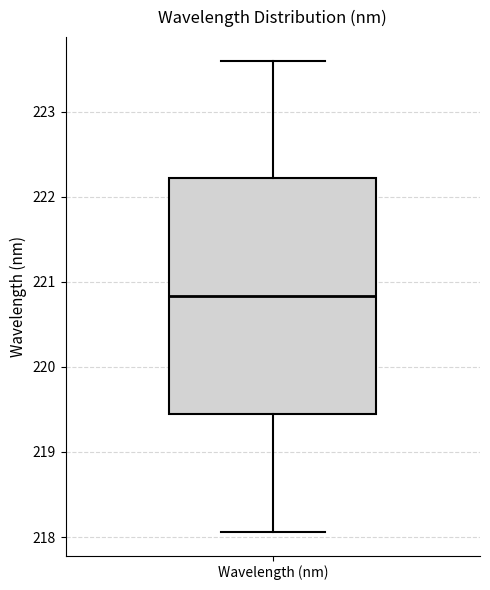

Read this box plot against the y-axis: the position of the median line, the range covered by the box, and the ends of both whiskers. The values are not printed on the chart, so give them approximately, as read against the axis.

median 220.8, box 219.4 to 222.2, whiskers 218.1 to 223.6